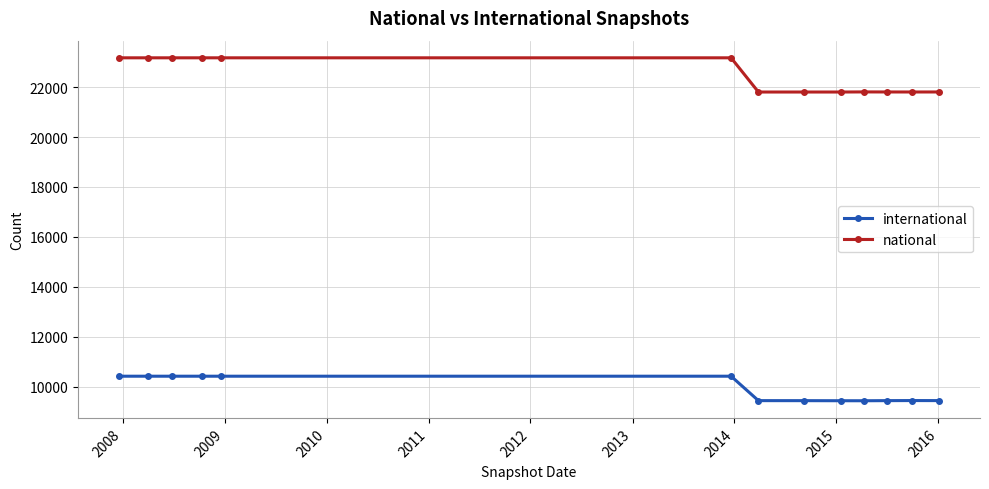

What is the average value of the international series?

9885